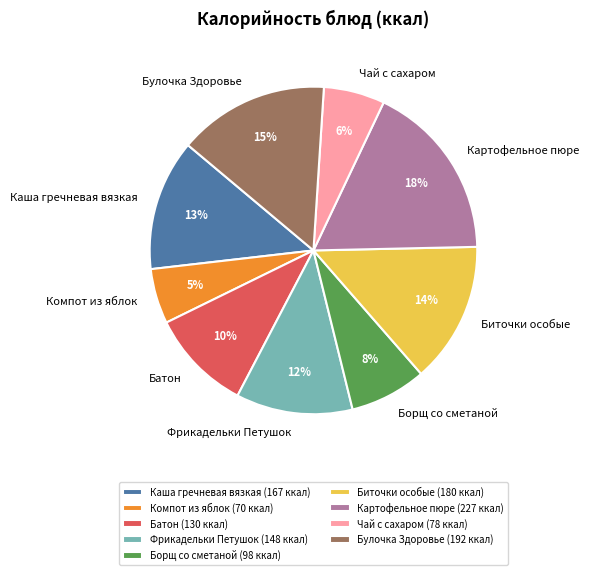

Do Батон and Фрикадельки Петушок together represent more than half of the pie?

No